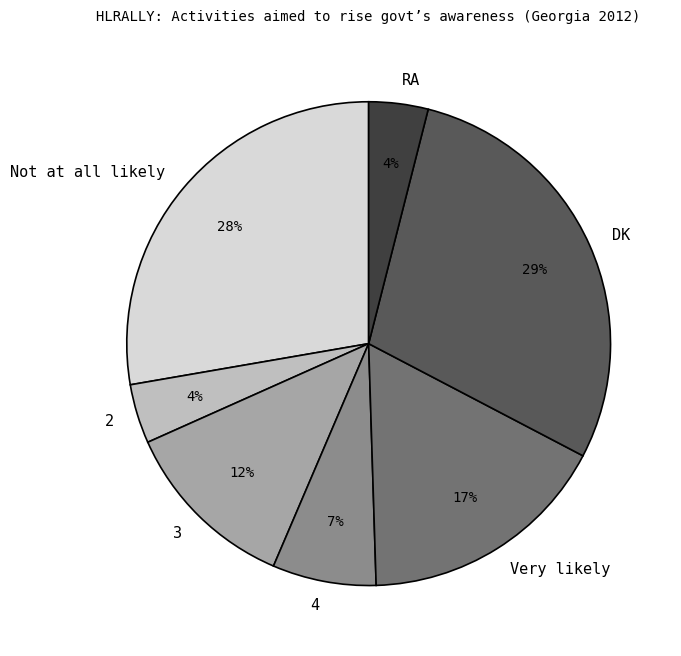

To the nearest percent, what portion does 3 represent?

12%